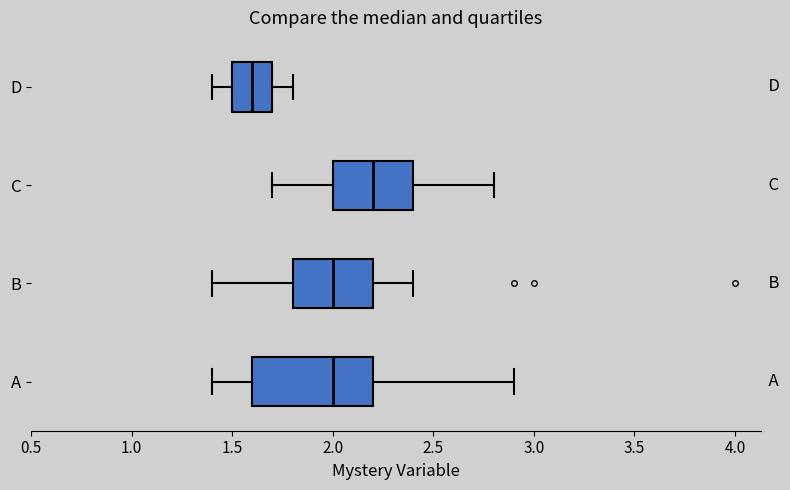

Where is the right edge of the box for D on the x-axis? The values are not printed on the chart, so give them approximately, as read against the axis.

1.7